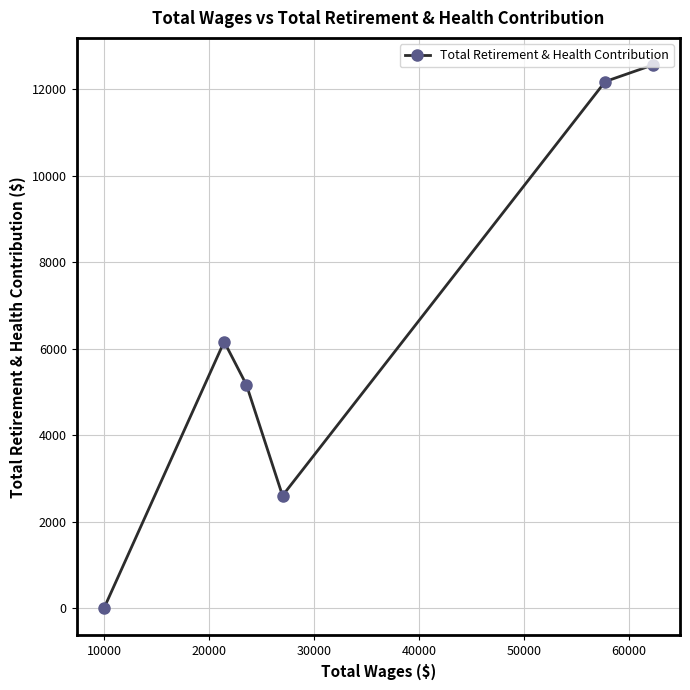

What is the maximum value shown in the chart?

12556